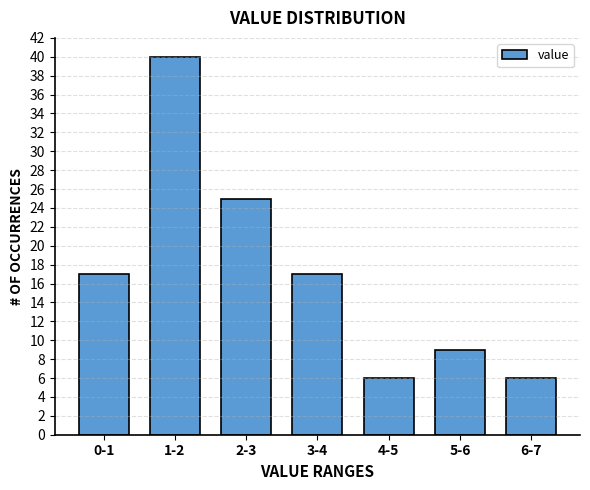

Reading right to left, transcribe all the data shown in this chart.

6	9	6	17	25	40	17